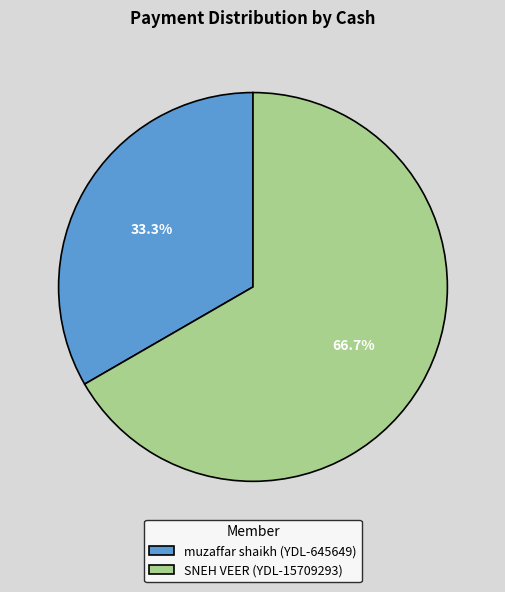

Which slice represents more than half of the pie?

SNEH VEER (YDL-15709293)